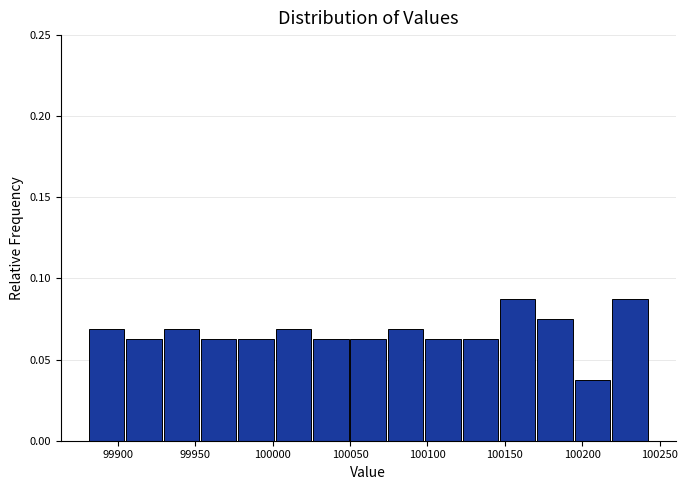

Reading left to right, transcribe this chart: for each bar, give the range it covers on the x-axis and its height. Neither the bar edges nor the heights are printed on the chart, so give them approximately, as read against the axes.

99880 to 99905: 0.070
99905 to 99930: 0.065
99930 to 99955: 0.070
99955 to 99980: 0.065
99980 to 100000: 0.065
100000 to 100025: 0.070
100025 to 100050: 0.065
100050 to 100075: 0.065
100075 to 100100: 0.070
100100 to 100125: 0.065
100125 to 100145: 0.065
100145 to 100170: 0.090
100170 to 100195: 0.075
100195 to 100220: 0.040
100220 to 100245: 0.090